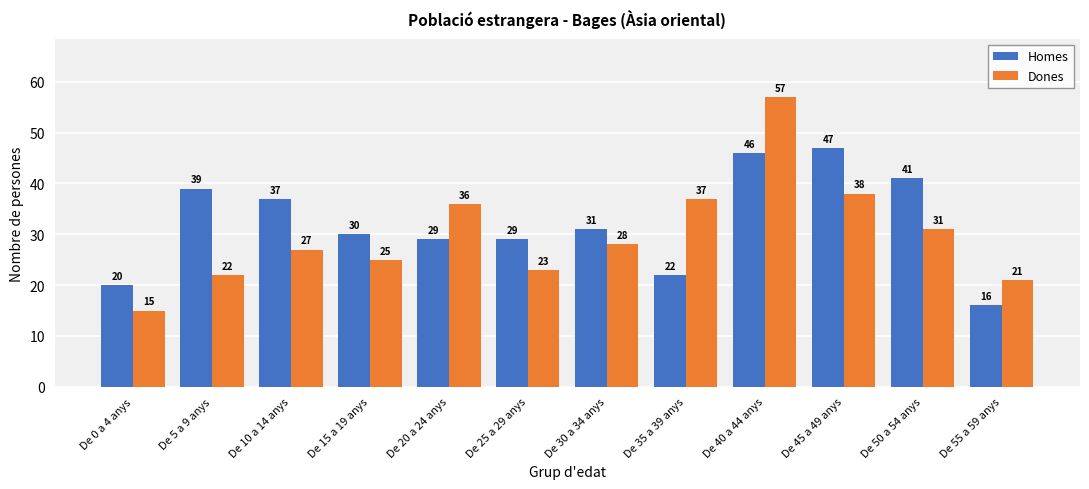

True or false: Homes has a value of 39 at De 5 a 9 anys.

True